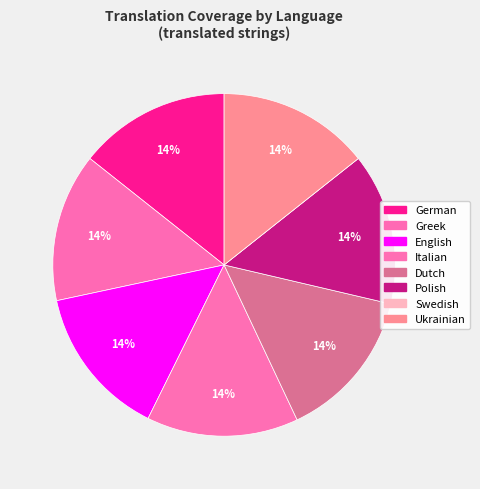

Which slice is the largest?

German